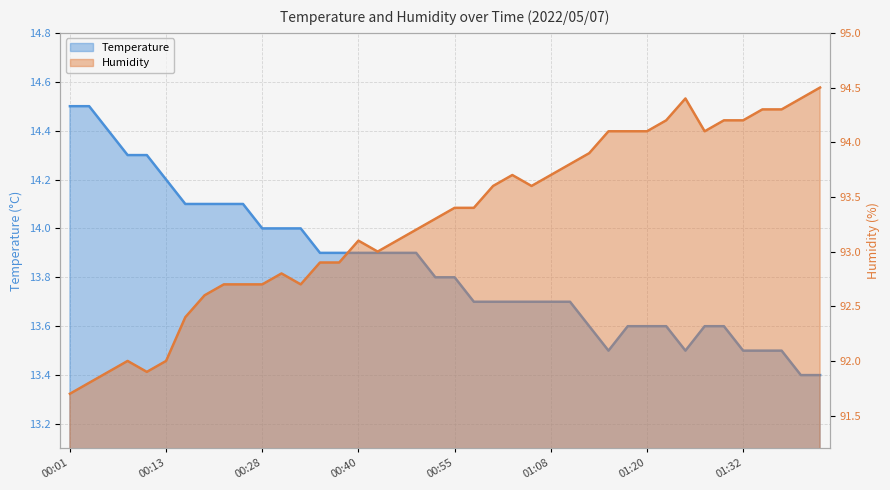

The Humidity series shows 25.0 at 01:29. True or false?

False